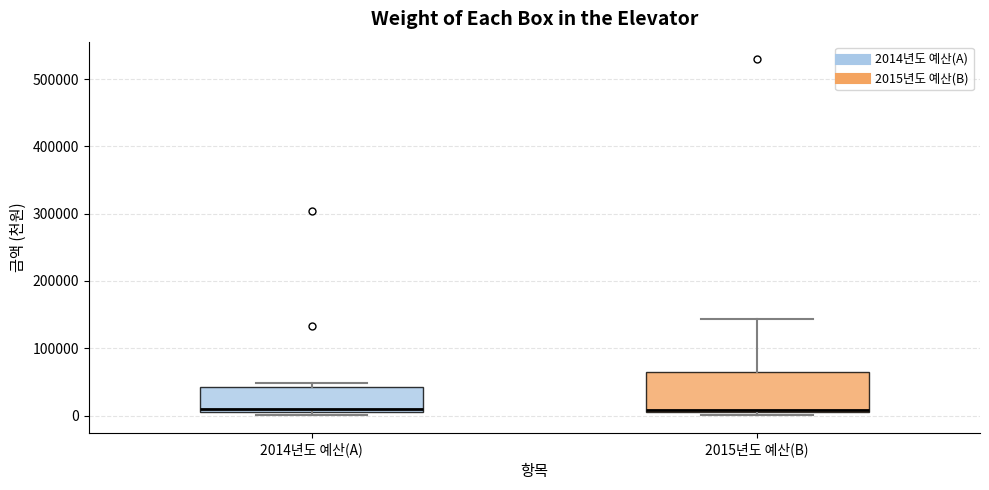

Reading left to right, transcribe this box plot: for each box, give where its median line is, the range the box spans, and where its two whiskers end, as read against the y-axis. The values are not printed on the chart, so give them approximately, as read against the axis.

2014년도 예산(A): median 10000, box 0 to 40000, whiskers 0 (just below the box's lower edge) to 50000
2015년도 예산(B): median 10000, box 10000 to 60000, whiskers 0 to 140000